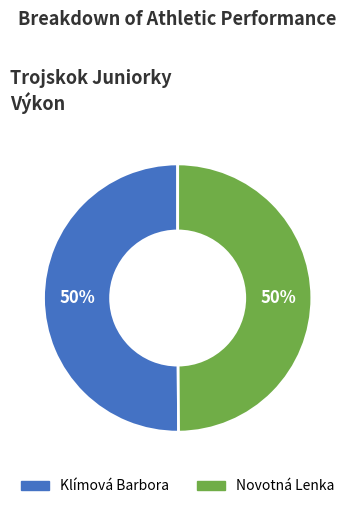

To the nearest percent, what is the average slice percentage?

50%